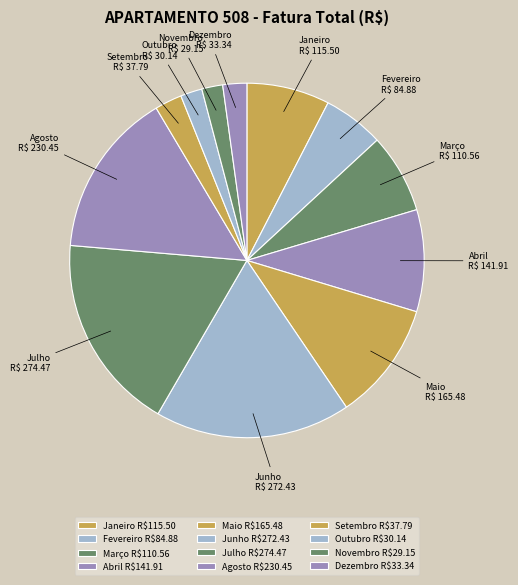

Is there any slice that represents more than half of the pie?

No